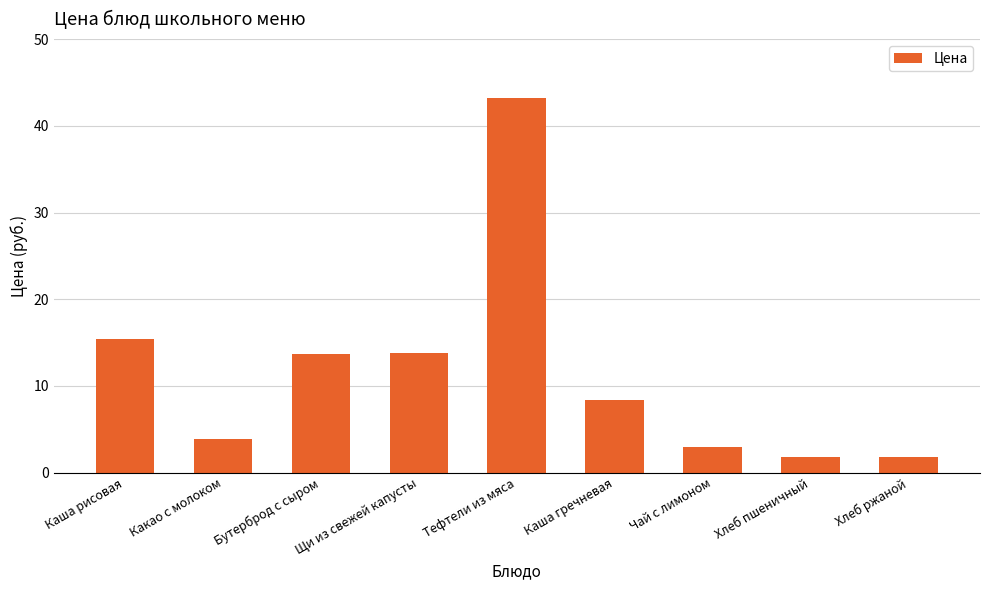

What value does the data have at Тефтели из мяса?

43.2